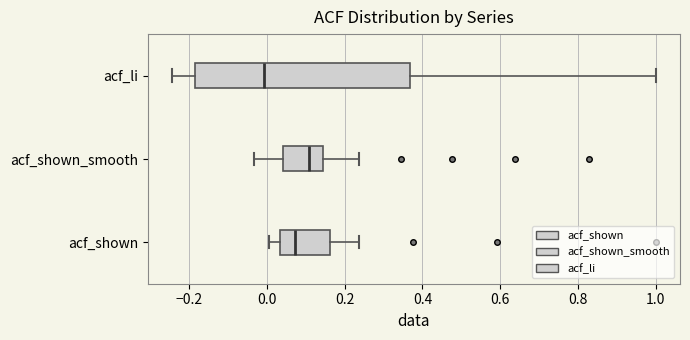

Where is the right edge of the box for acf_li on the x-axis? The values are not printed on the chart, so give them approximately, as read against the axis.

0.36